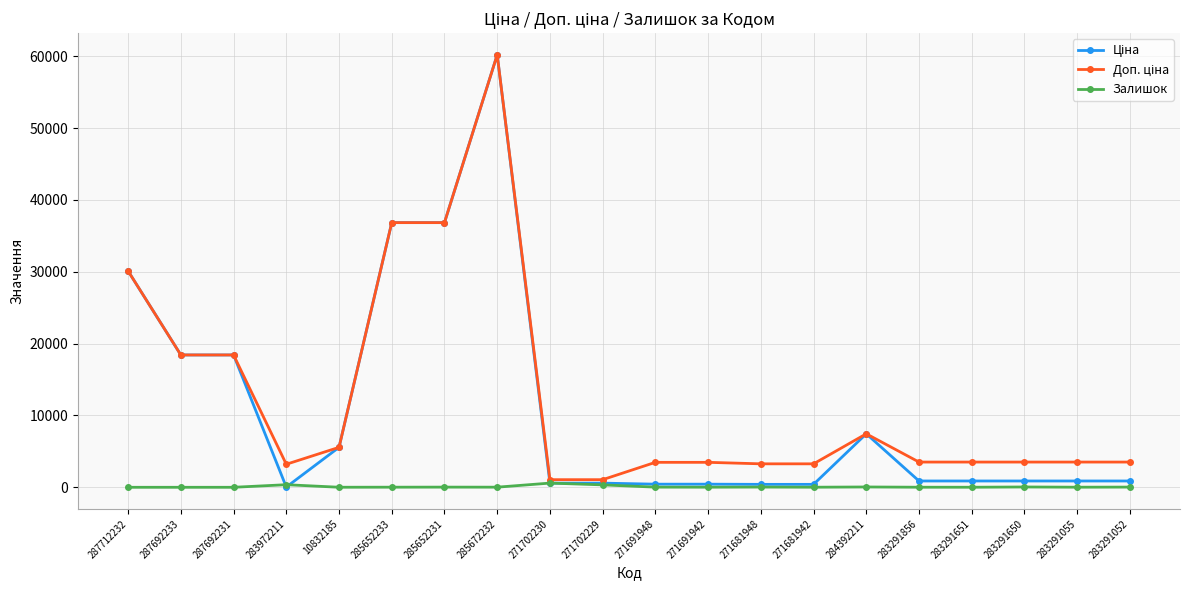

What is the total value across all series at 287692233?

36841.7